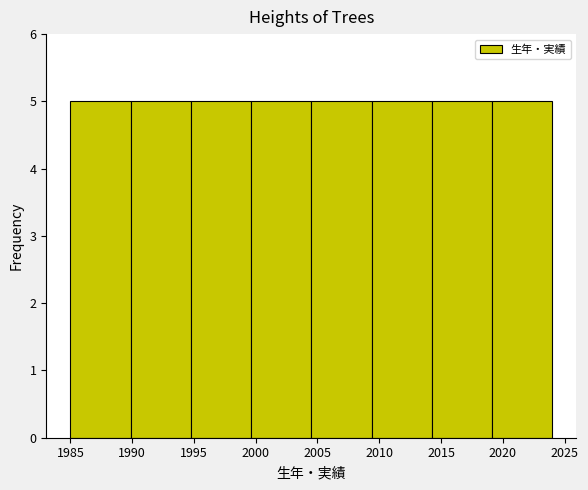

Reading left to right, list every bar in this chart as the range it spans on the x-axis followed by its height. Neither the bar edges nor the heights are printed on the chart, so give them approximately, as read against the axes.

1985.0 to 1990.0: 5
1990.0 to 1995.0: 5
1995.0 to 1999.5: 5
1999.5 to 2004.5: 5
2004.5 to 2009.5: 5
2009.5 to 2014.5: 5
2014.5 to 2019.0: 5
2019.0 to 2024.0: 5